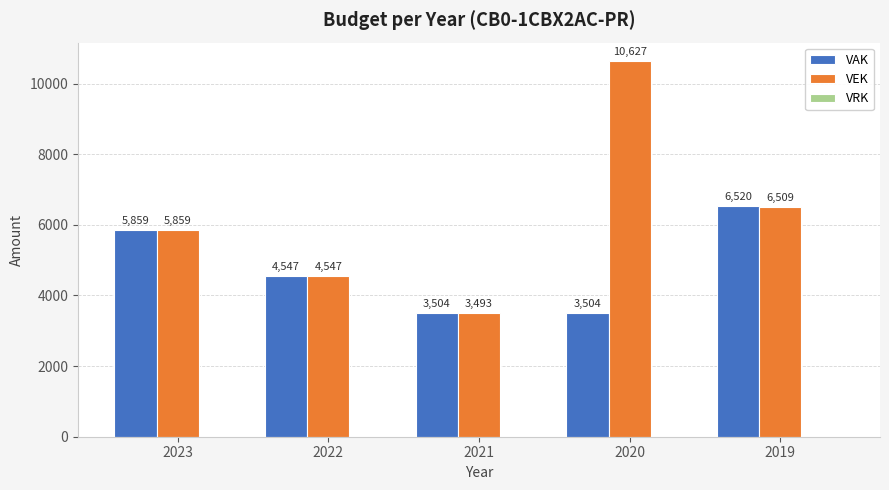

What is the spread (max minus min) of values at 2022?

0